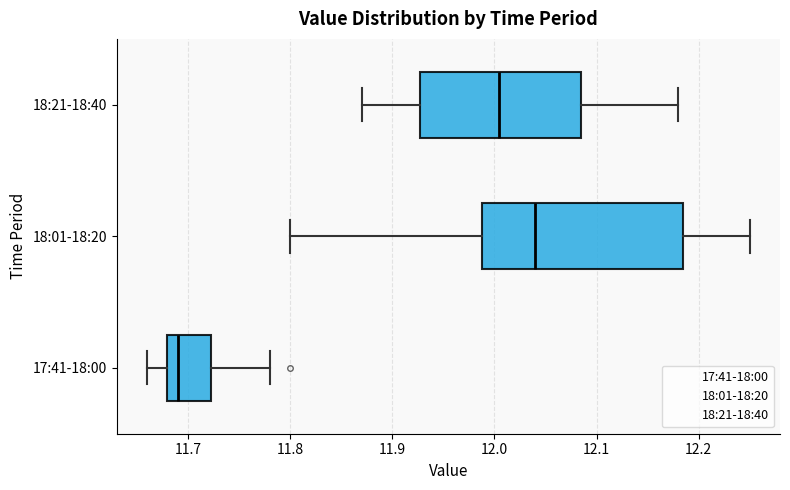

Reading bottom to top, read every box against the x-axis: the position of its median line, the range the box covers, and the ends of its whiskers. The values are not printed on the chart, so give them approximately, as read against the axis.

17:41-18:00: median 11.69, box 11.68 to 11.72, whiskers 11.66 to 11.78
18:01-18:20: median 12.04, box 11.99 to 12.19, whiskers 11.80 to 12.25
18:21-18:40: median 12.01, box 11.93 to 12.09, whiskers 11.87 to 12.18